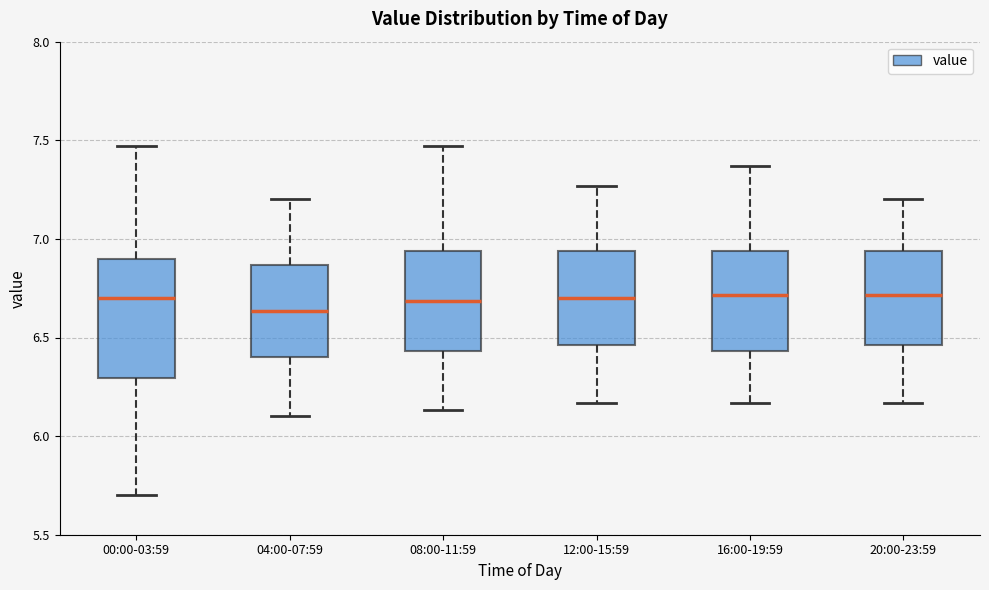

Reading left to right, transcribe this box plot: for each box, give where its median line is, the range the box spans, and where its two whiskers end, as read against the y-axis. The values are not printed on the chart, so give them approximately, as read against the axis.

00:00-03:59: median 6.70, box 6.30 to 6.90, whiskers 5.70 to 7.45
04:00-07:59: median 6.65, box 6.40 to 6.85, whiskers 6.10 to 7.20
08:00-11:59: median 6.70, box 6.45 to 6.95, whiskers 6.15 to 7.45
12:00-15:59: median 6.70, box 6.45 to 6.95, whiskers 6.15 to 7.25
16:00-19:59: median 6.70, box 6.45 to 6.95, whiskers 6.15 to 7.35
20:00-23:59: median 6.70, box 6.45 to 6.95, whiskers 6.15 to 7.20